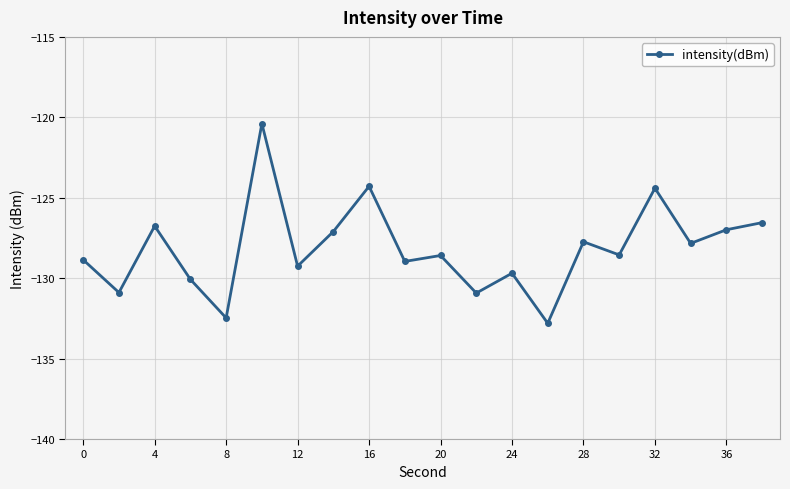

What is the difference between the second highest and second lowest values?

8.2